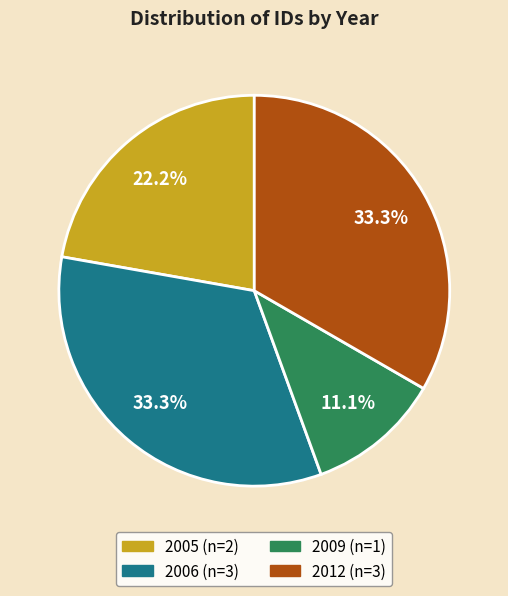

Does any single category account for the majority?

No